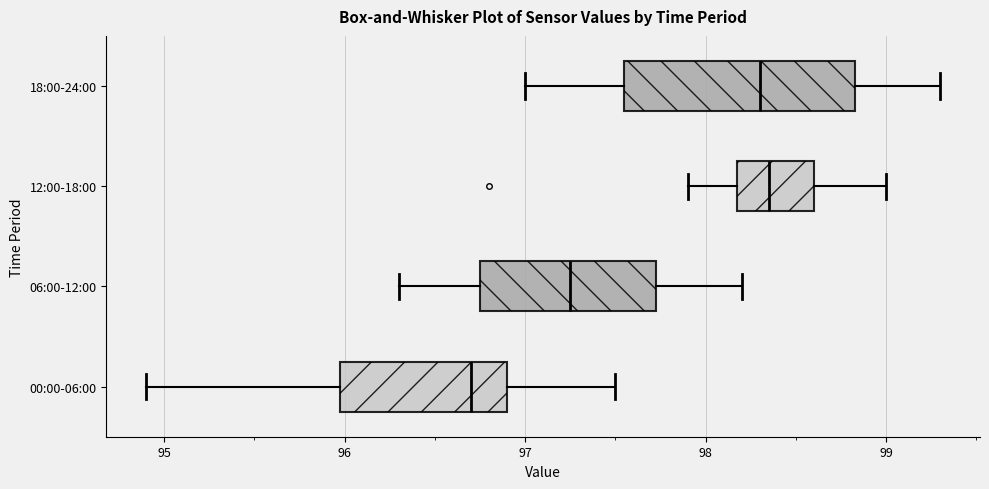

Reading bottom to top, read every box against the x-axis: the position of its median line, the range the box covers, and the ends of its whiskers. The values are not printed on the chart, so give them approximately, as read against the axis.

00:00-06:00: median 96.7, box 96.0 to 96.9, whiskers 94.9 to 97.5
06:00-12:00: median 97.3, box 96.8 to 97.7, whiskers 96.3 to 98.2
12:00-18:00: median 98.4, box 98.2 to 98.6, whiskers 97.9 to 99.0
18:00-24:00: median 98.3, box 97.6 to 98.8, whiskers 97.0 to 99.3